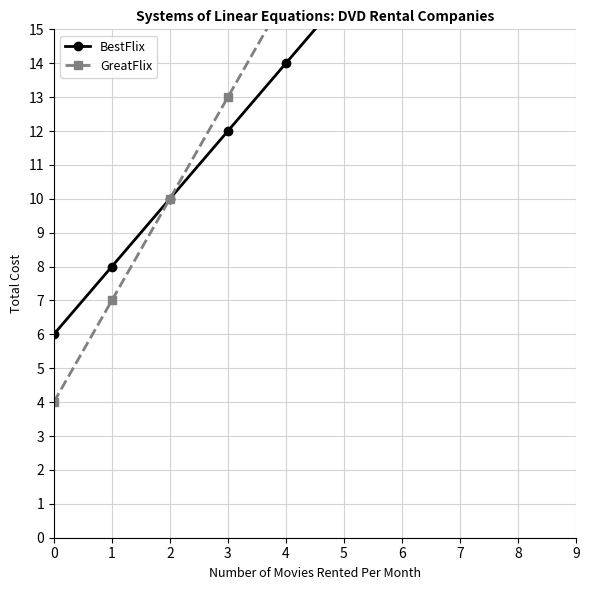

At which label is BestFlix closest to 11?

2